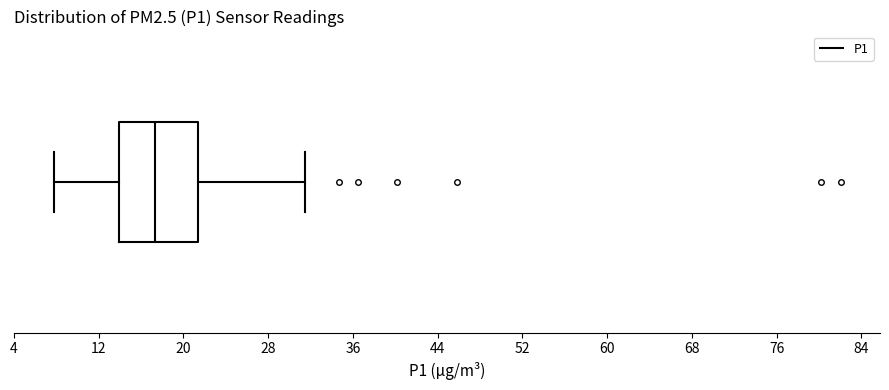

Read this box plot against the x-axis: the position of the median line, the range covered by the box, and the ends of both whiskers. The values are not printed on the chart, so give them approximately, as read against the axis.

median 17, box 14 to 21, whiskers 8 to 31